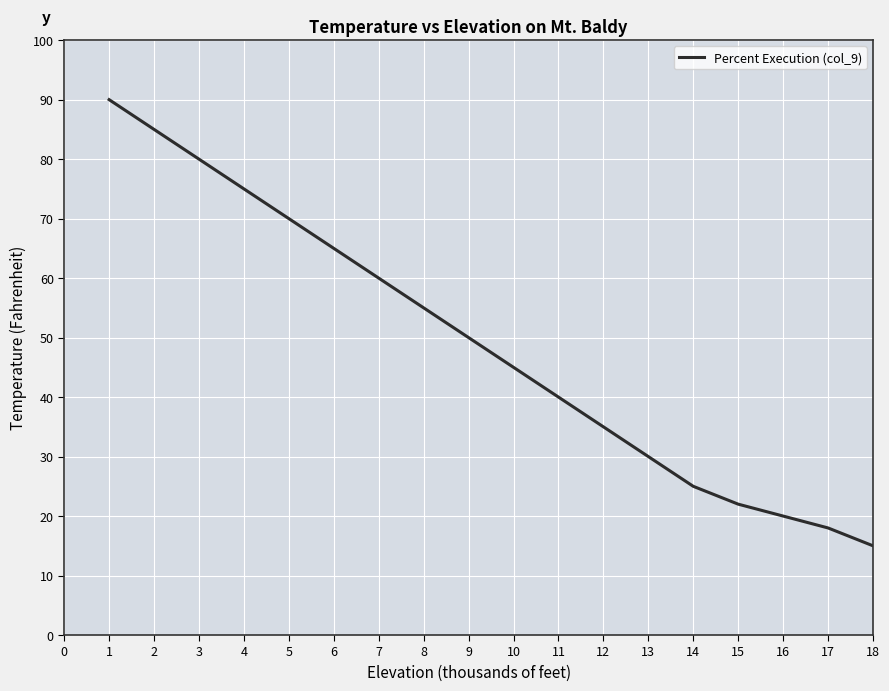

Which category has the lowest value across all series?

18